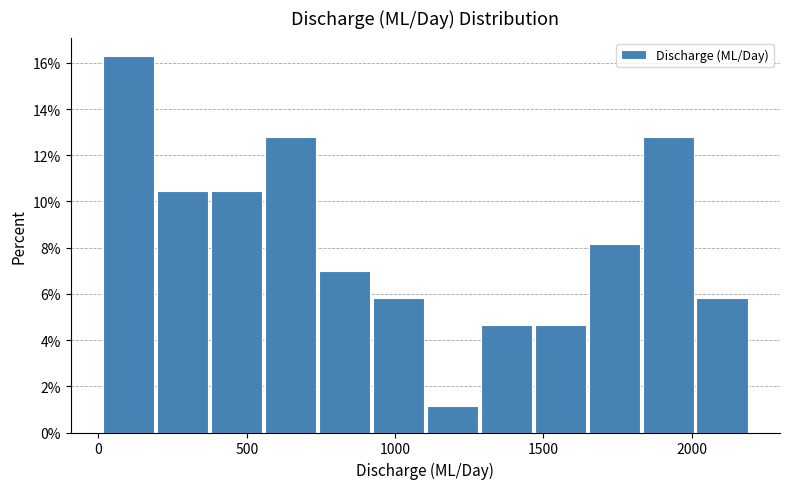

Around what value on the x-axis is the tallest bar? Give the approximate position of its centre, as read against the axis.

100